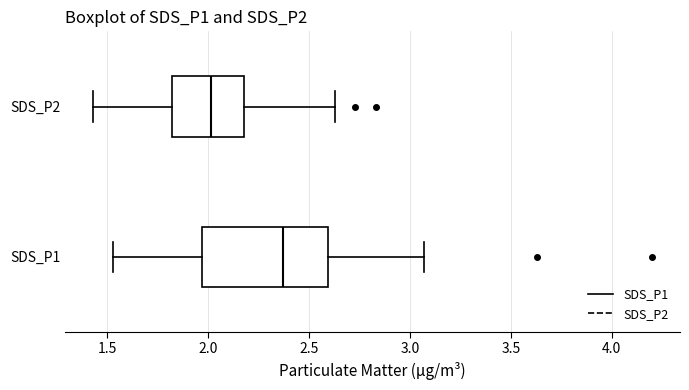

Reading bottom to top, read every box against the x-axis: the position of its median line, the range the box covers, and the ends of its whiskers. The values are not printed on the chart, so give them approximately, as read against the axis.

SDS_P1: median 2.35, box 1.95 to 2.60, whiskers 1.55 to 3.05
SDS_P2: median 2.00, box 1.80 to 2.20, whiskers 1.45 to 2.65